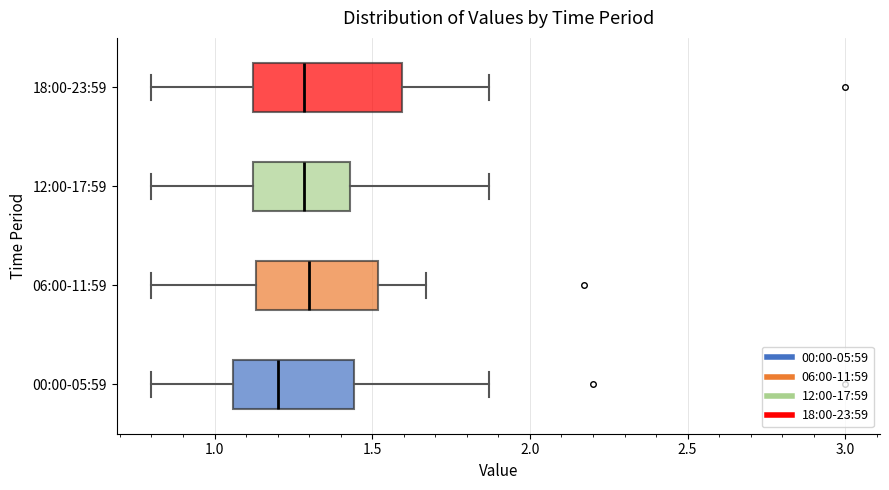

Reading bottom to top, read every box against the x-axis: the position of its median line, the range the box covers, and the ends of its whiskers. The values are not printed on the chart, so give them approximately, as read against the axis.

00:00-05:59: median 1.20, box 1.05 to 1.45, whiskers 0.80 to 1.85
06:00-11:59: median 1.30, box 1.15 to 1.50, whiskers 0.80 to 1.65
12:00-17:59: median 1.30, box 1.10 to 1.45, whiskers 0.80 to 1.85
18:00-23:59: median 1.30, box 1.10 to 1.60, whiskers 0.80 to 1.85